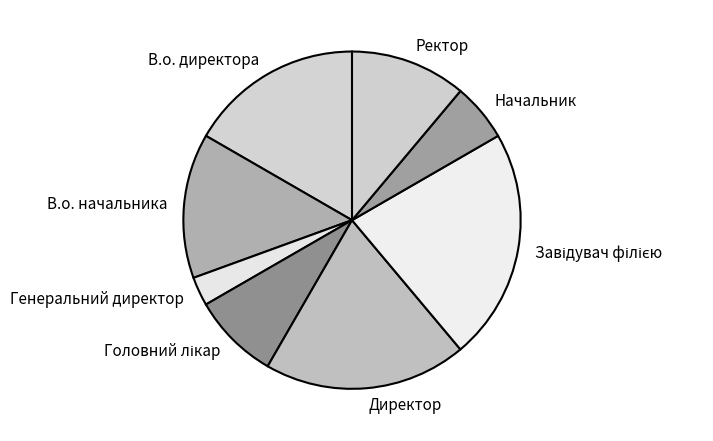

Which slice is the smallest?

Генеральний директор